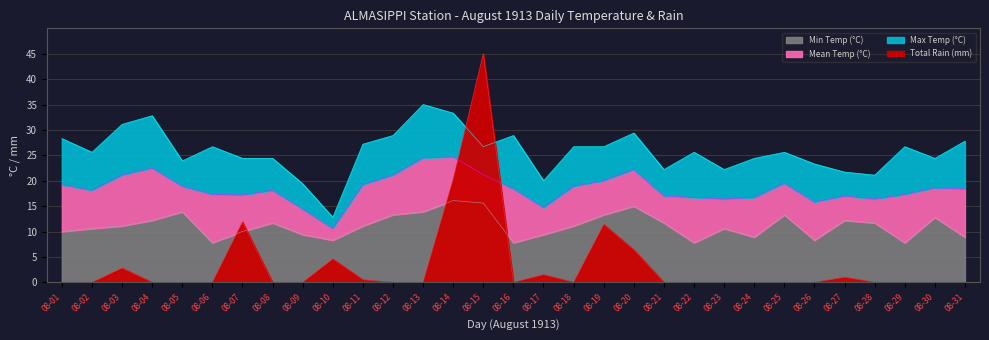

How many lines are shown in the chart?

4